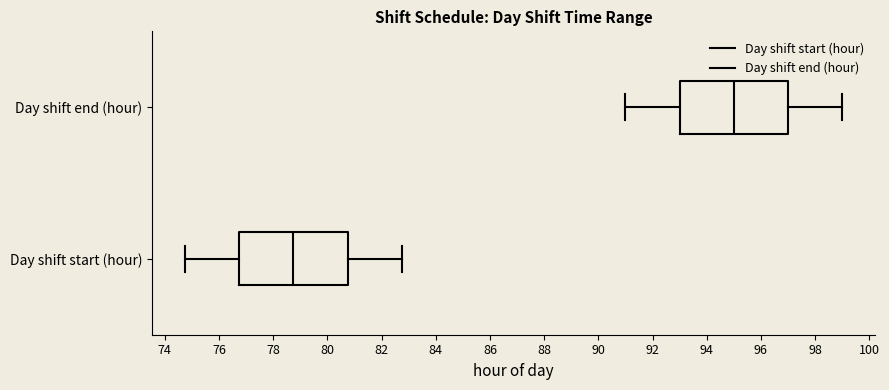

Reading bottom to top, transcribe this box plot: for each box, give where its median line is, the range the box spans, and where its two whiskers end, as read against the x-axis. The values are not printed on the chart, so give them approximately, as read against the axis.

Day shift start (hour): median 78.8, box 76.8 to 80.8, whiskers 74.8 to 82.8
Day shift end (hour): median 95.0, box 93.0 to 97.0, whiskers 91.0 to 99.0